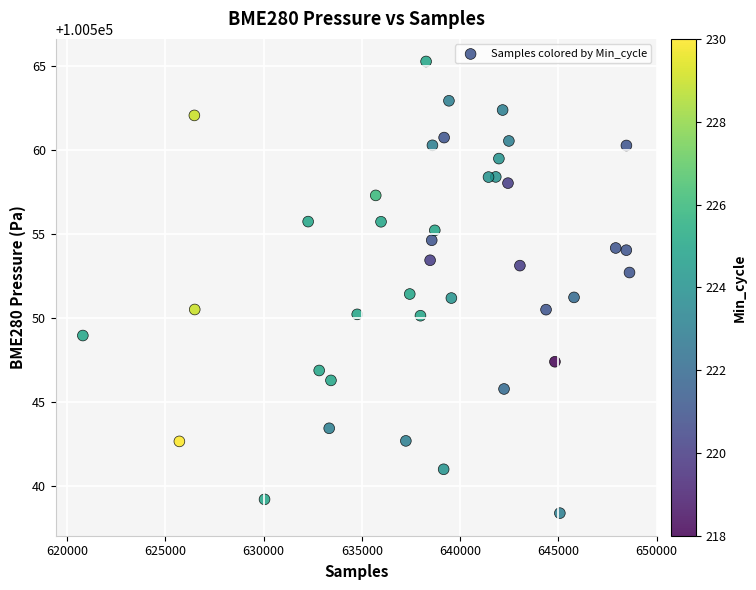

What is the range of Y values (max minus min)?

26.9